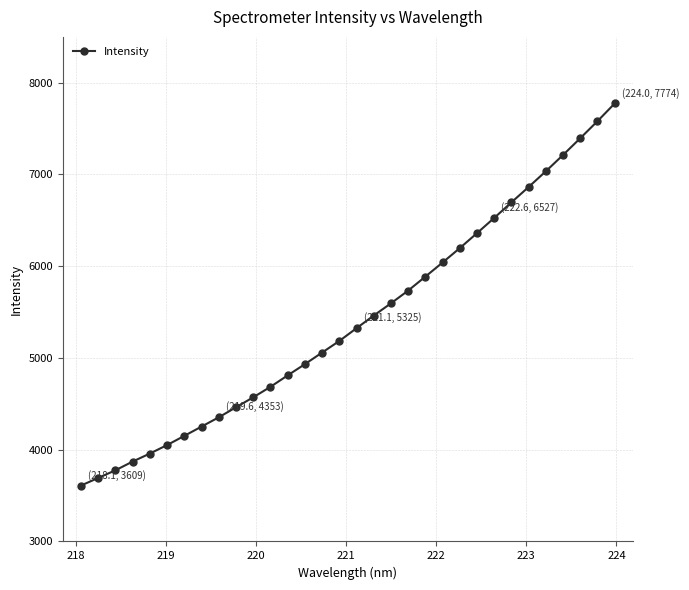

True or false: the data has more than 2 interior local peaks.

False